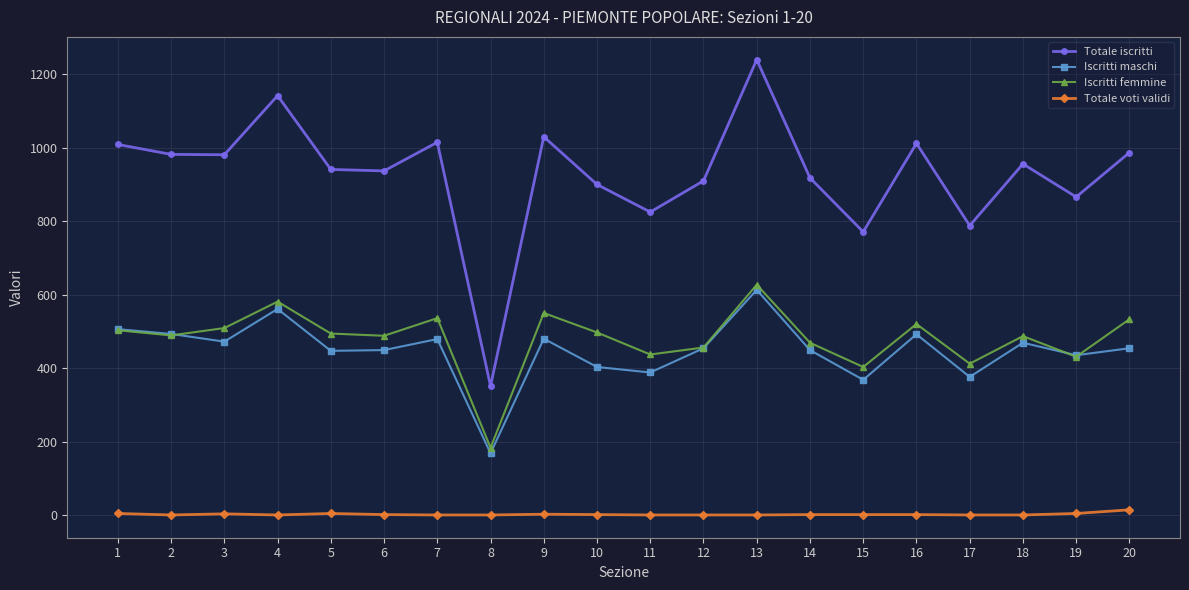

True or false: Totale iscritti has more than 0 points higher than both neighbors.

True